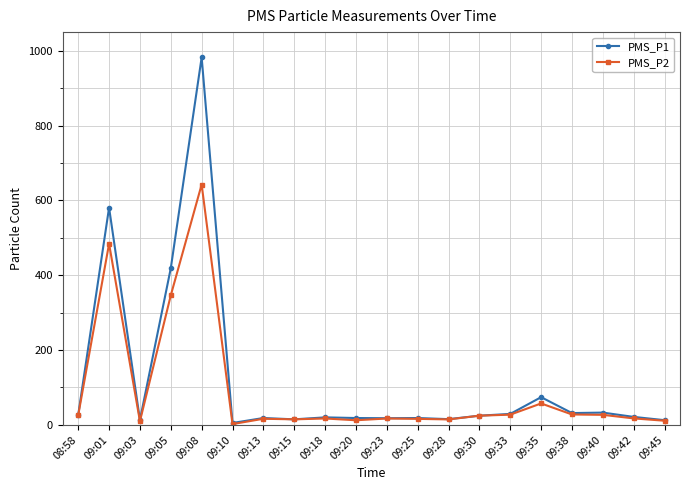

What are all the series names shown in the legend?

PMS_P1, PMS_P2